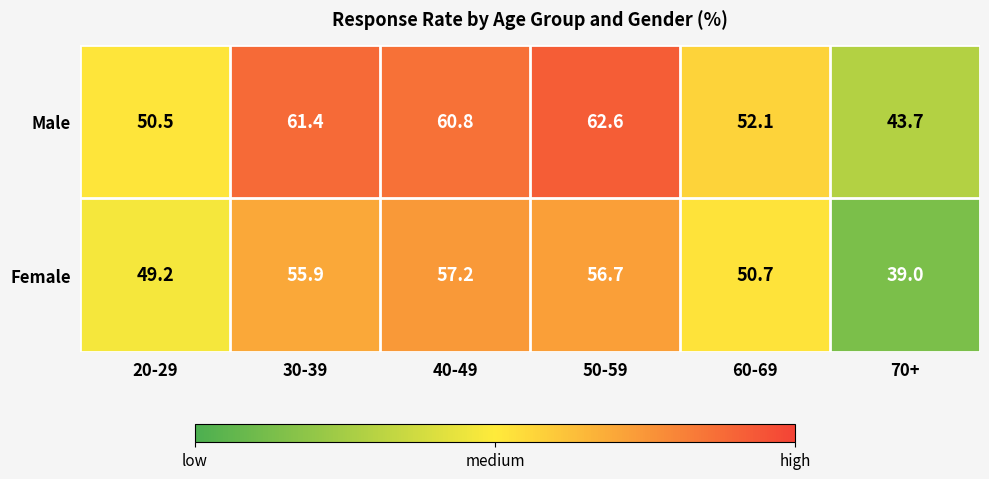

The Male series shows 61.4 at 30-39. True or false?

True